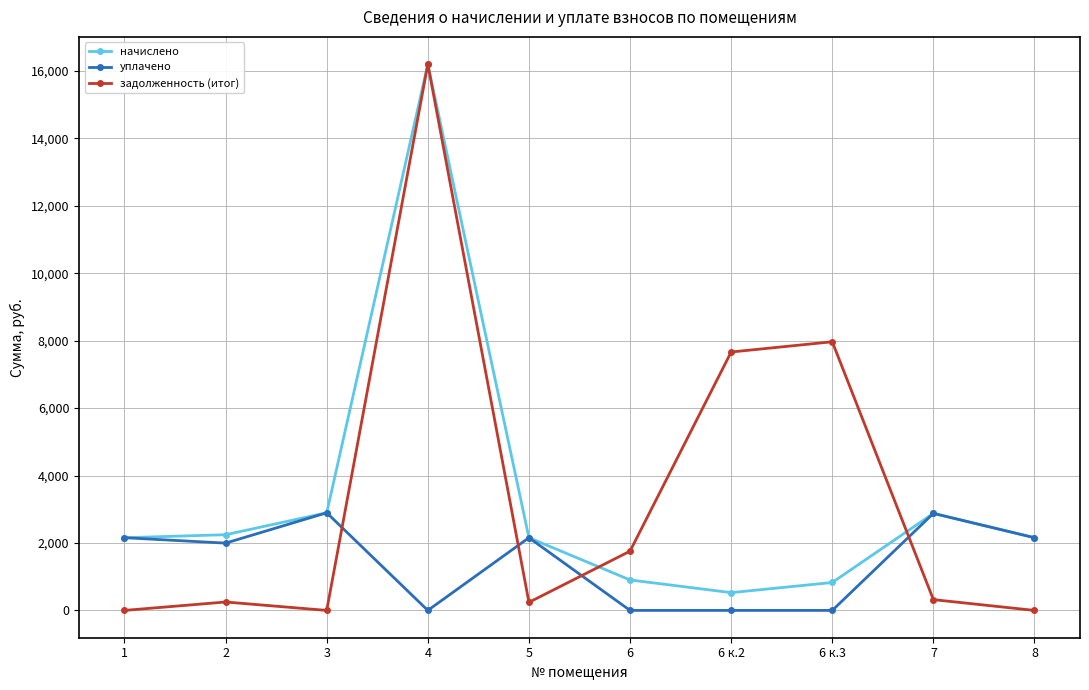

True or false: начислено has more than 2 interior local peaks.

False